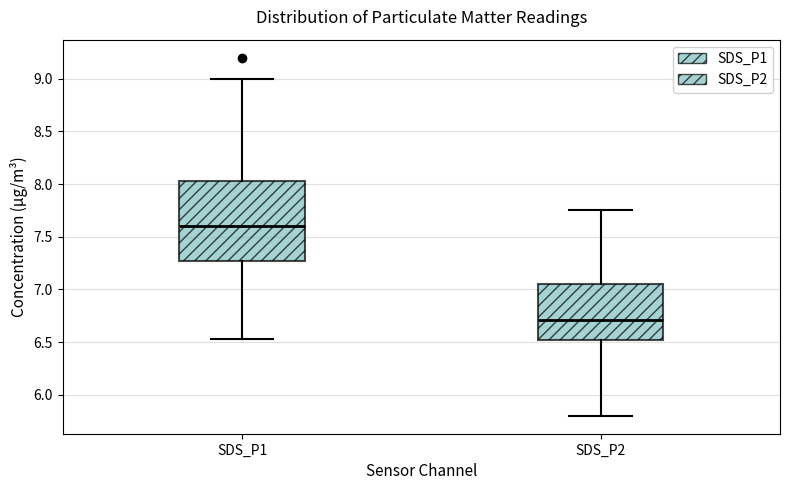

Where is the upper edge of the box for SDS_P2 on the y-axis? The values are not printed on the chart, so give them approximately, as read against the axis.

7.05